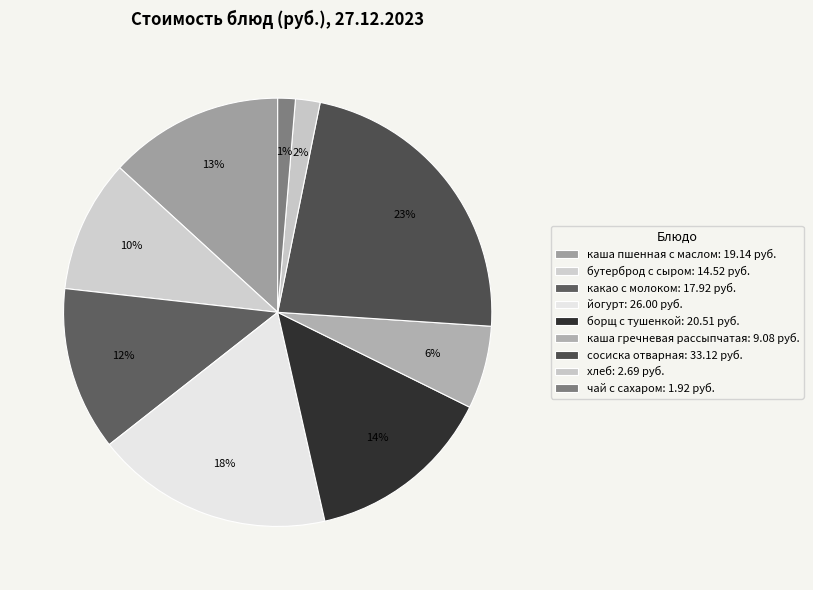

Which has a higher value, сосиска отварная or бутерброд с сыром?

сосиска отварная